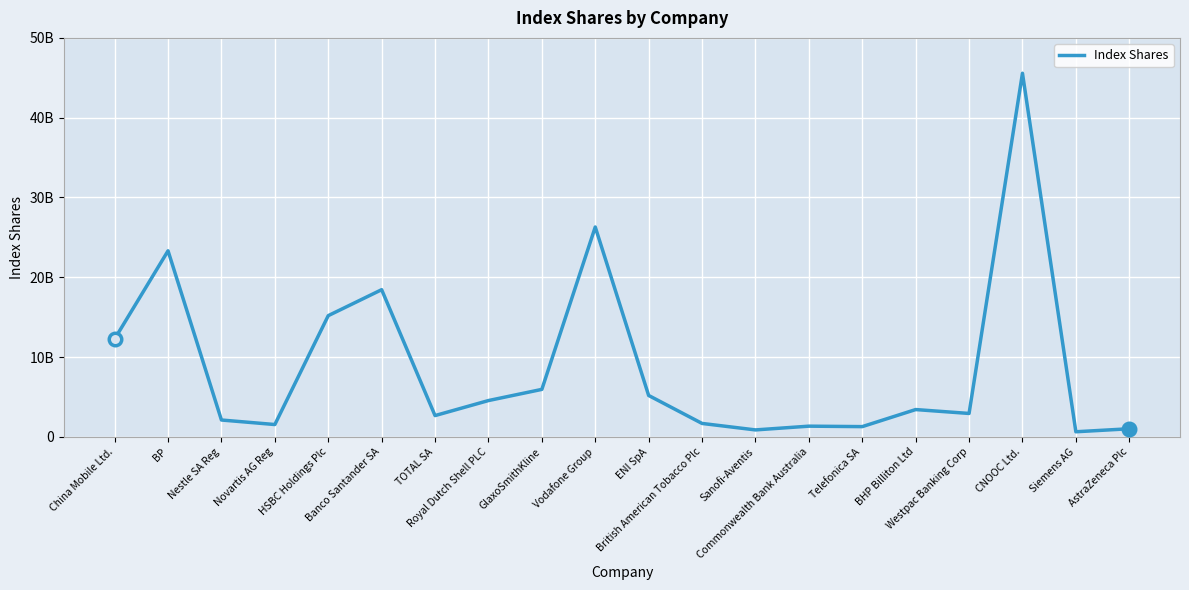

True or false: the data shows 1133407259.3 at Sanofi-Aventis.

False